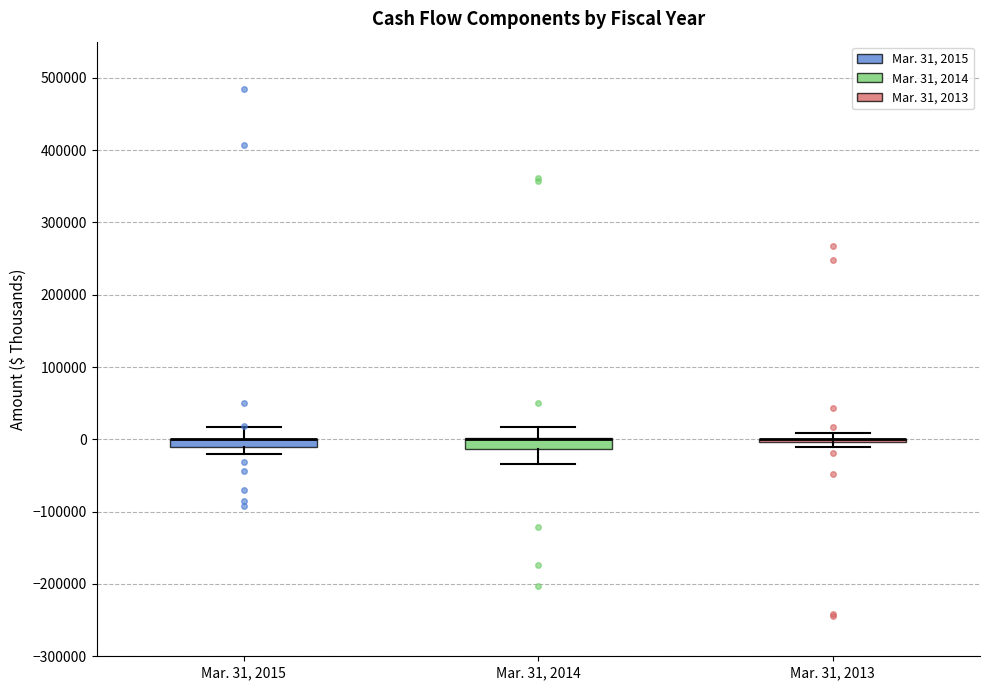

Where is the lower edge of the box for Mar. 31, 2014 on the y-axis? The values are not printed on the chart, so give them approximately, as read against the axis.

-10000